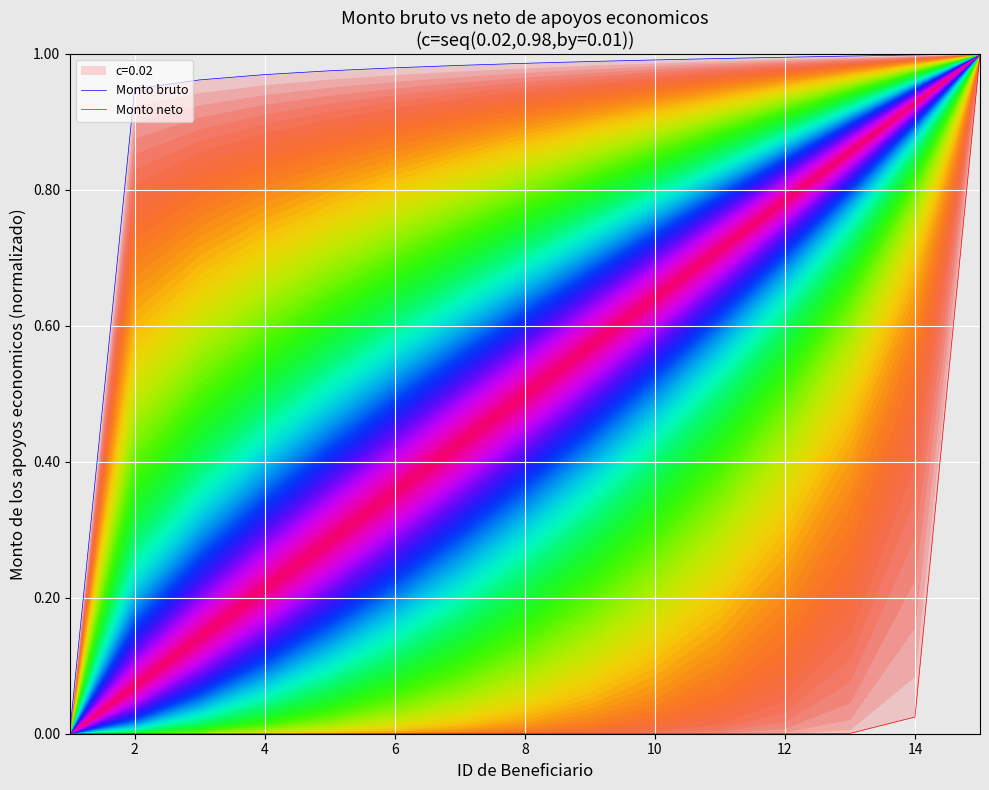

True or false: Monto bruto has a value of 0.5 at 2.

False